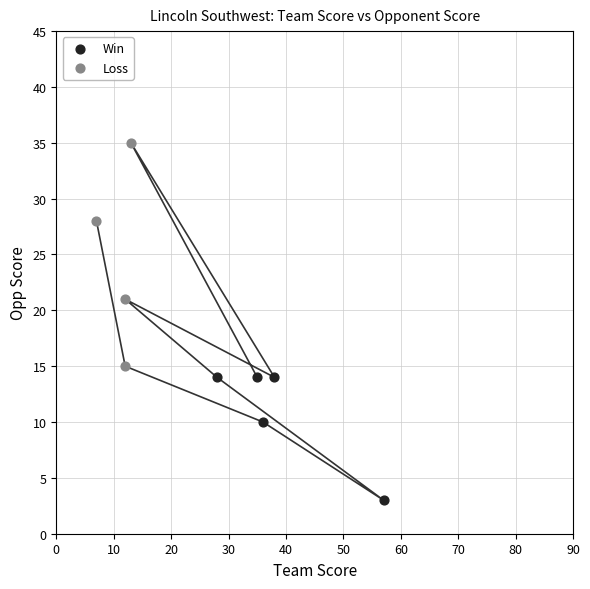

Which series reaches the minimum Y coordinate?

Win